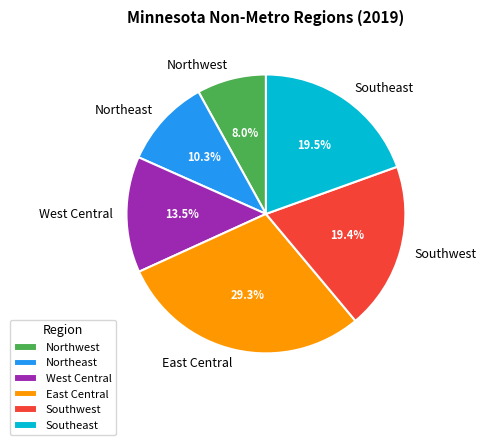

Count the number of slices in the pie.

6